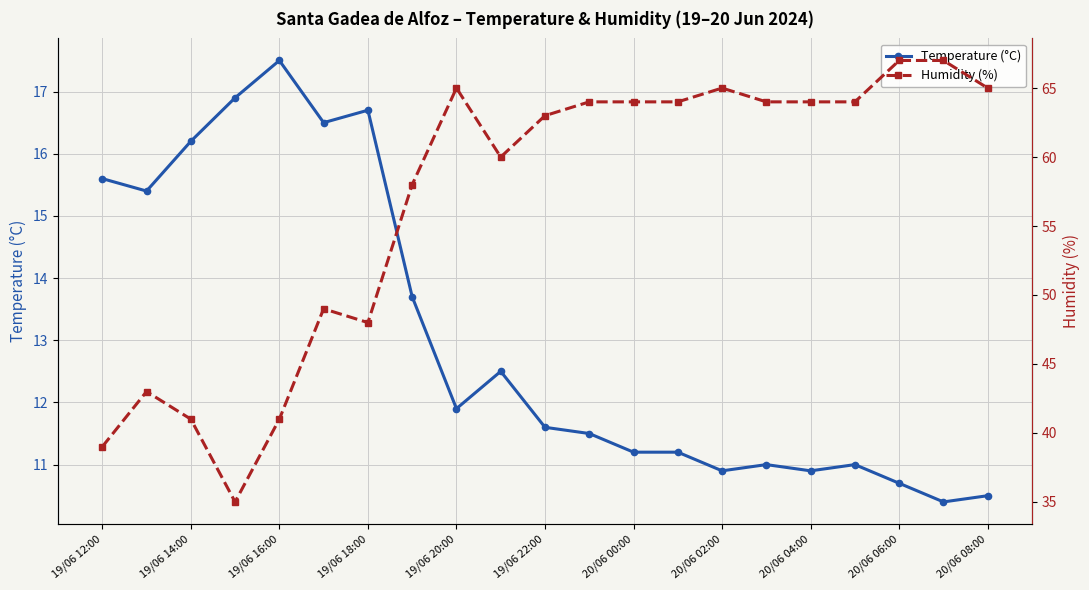

True or false: Temperature (°C) has more than 0 interior local peaks.

True